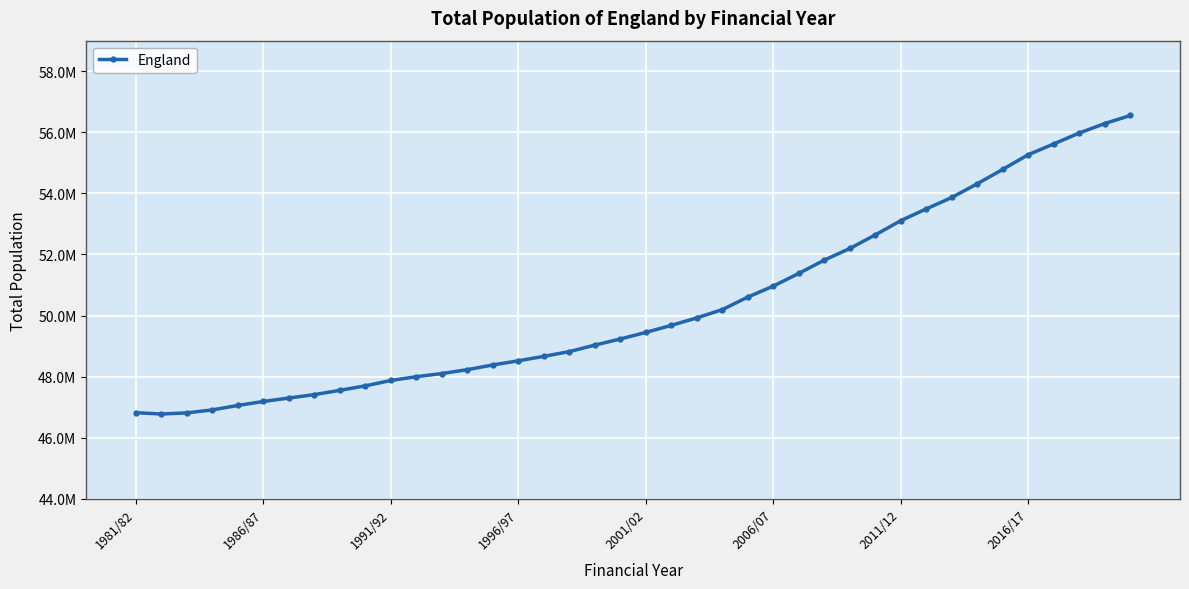

Does the chart have visible grid lines?

Yes